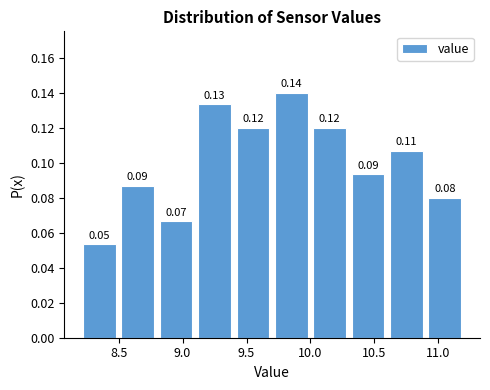

Over which range of the x-axis is the bar tallest?

9.7 to 10.0